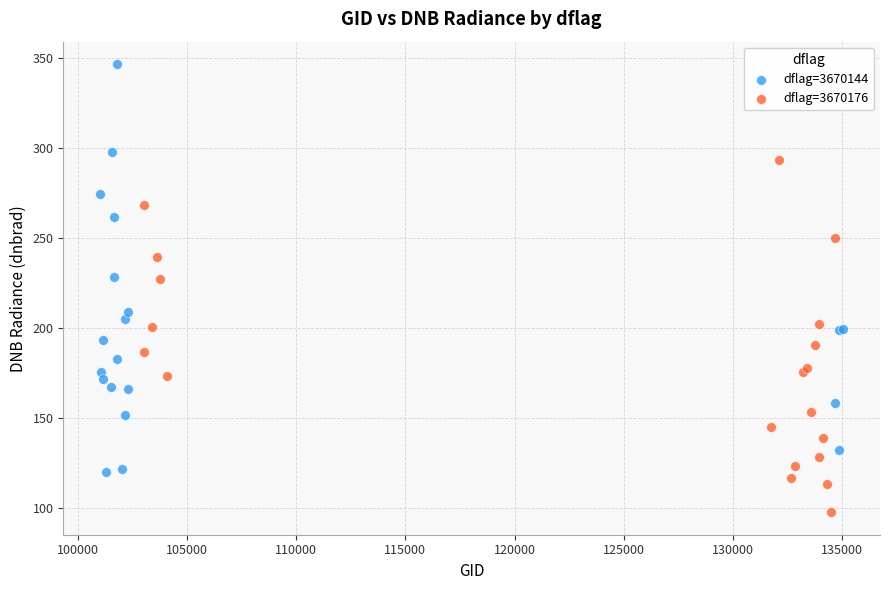

Which series reaches the minimum Y coordinate?

dflag=3670176